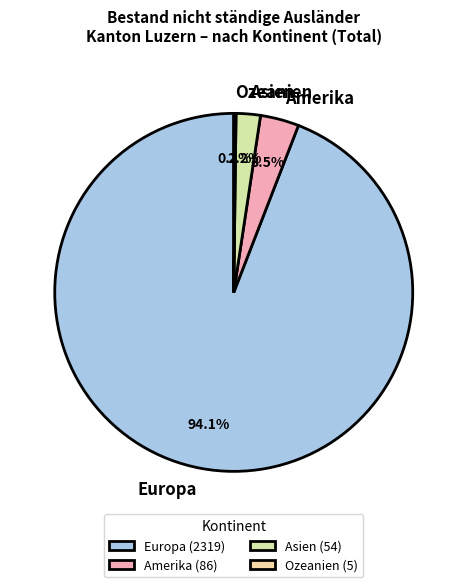

What portion of the pie excludes Asien?

97.8%